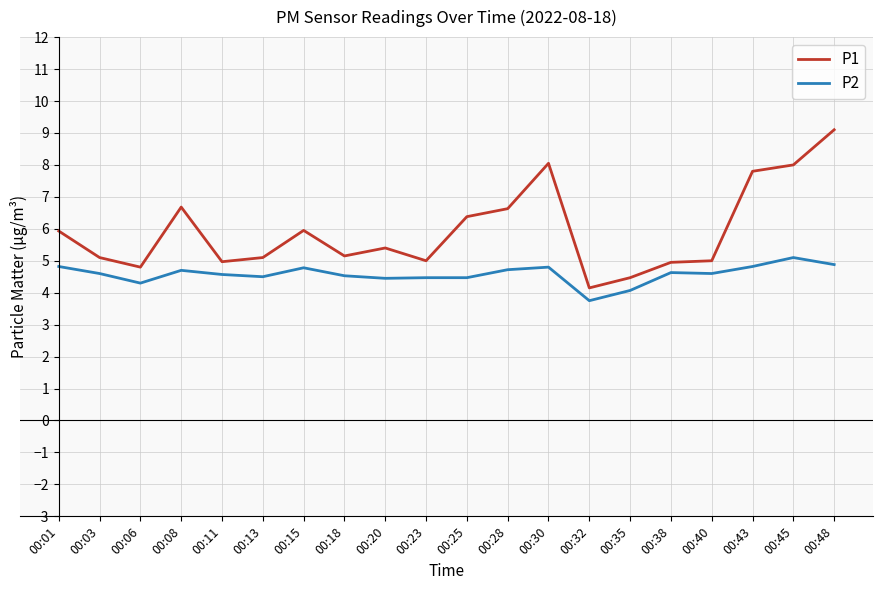

Which label corresponds to the largest value in the chart?

00:48